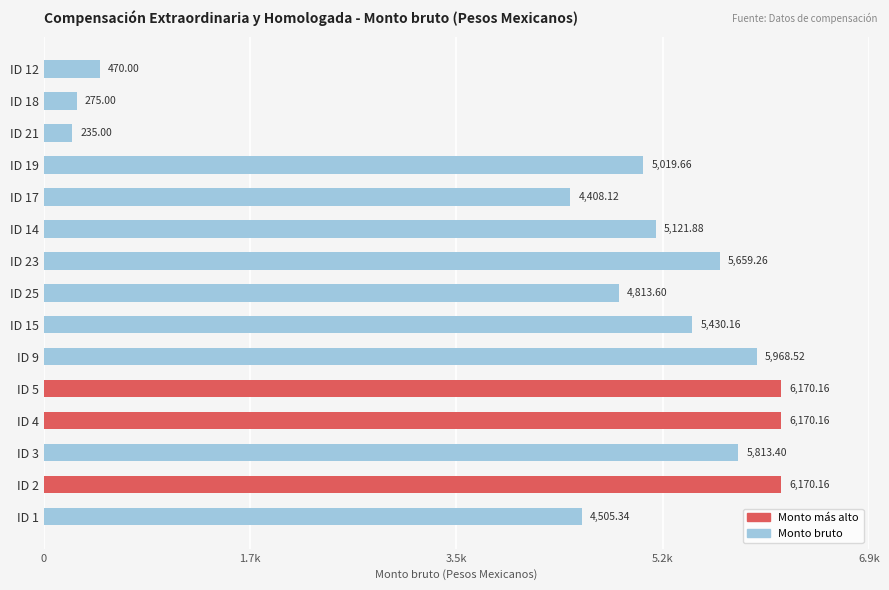

Are the bars horizontal?

Yes